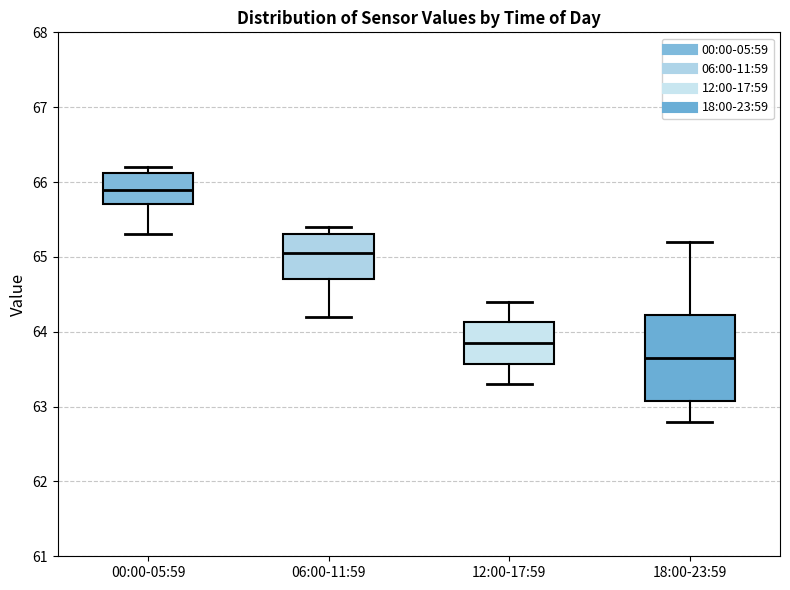

Which box's median line is the lowest?

18:00-23:59